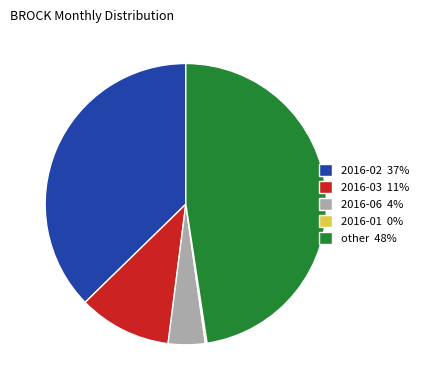

Is there a majority slice in this chart?

No